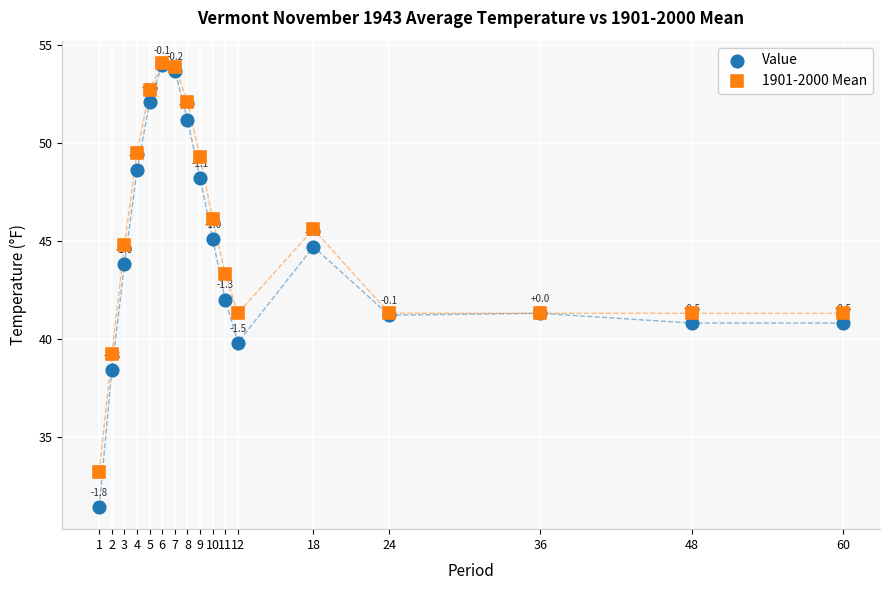

Which series reaches the minimum Y coordinate?

Value